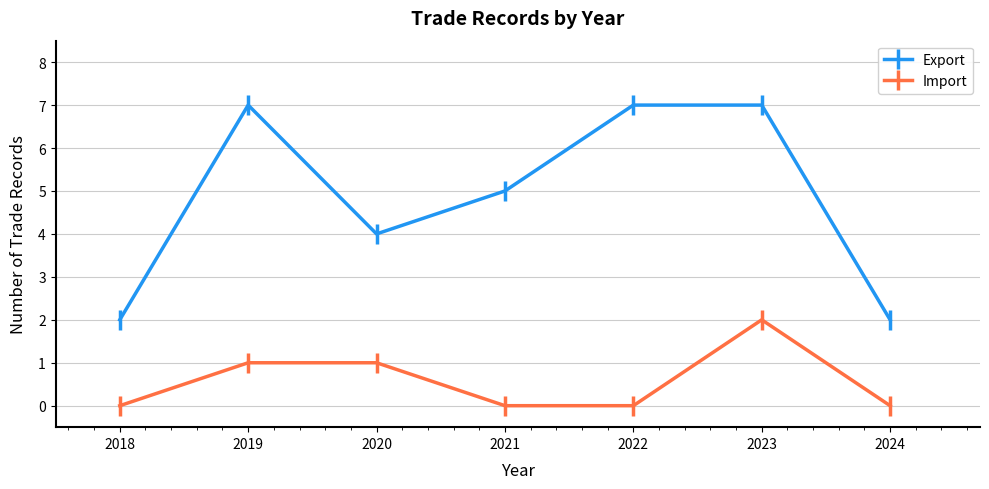

True or false: Import and Export intersect in this chart.

False